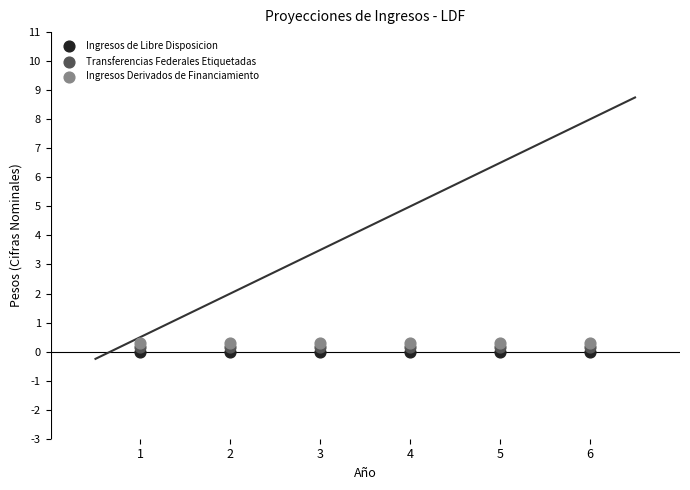

What are all the series names shown in the legend?

Ingresos de Libre Disposicion, Transferencias Federales Etiquetadas, Ingresos Derivados de Financiamiento